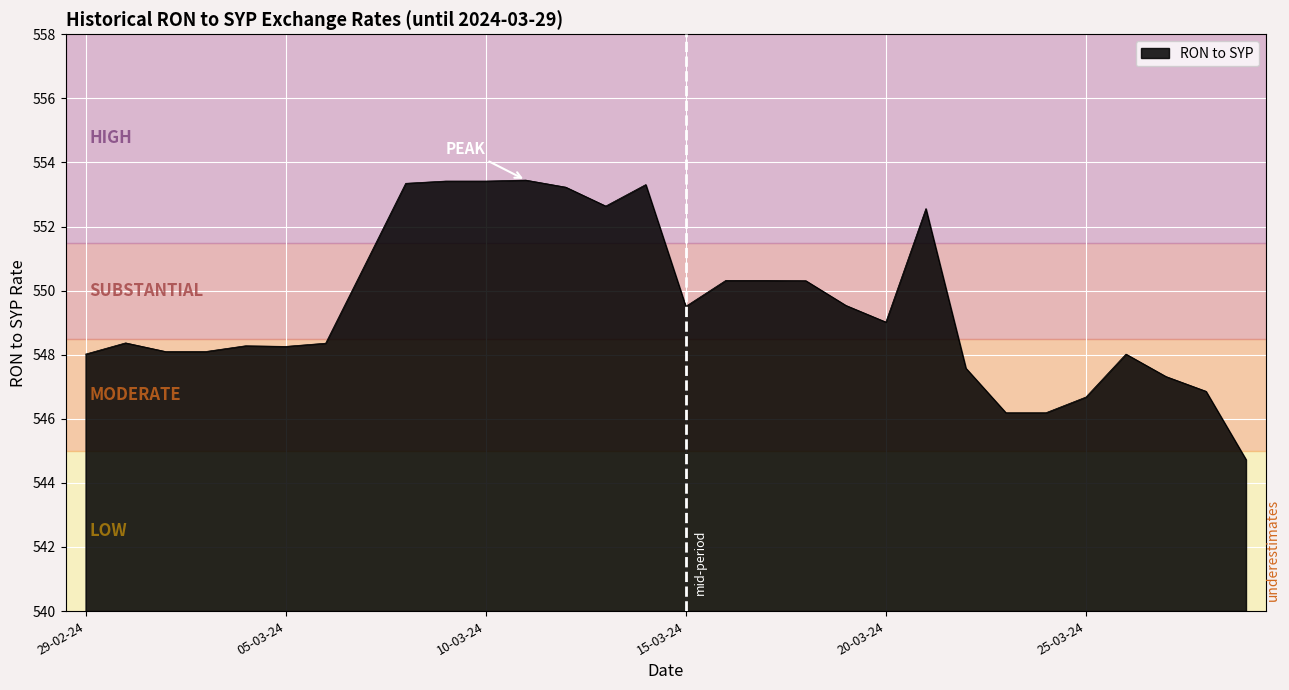

True or false: the data has more than 0 interior local peaks.

True